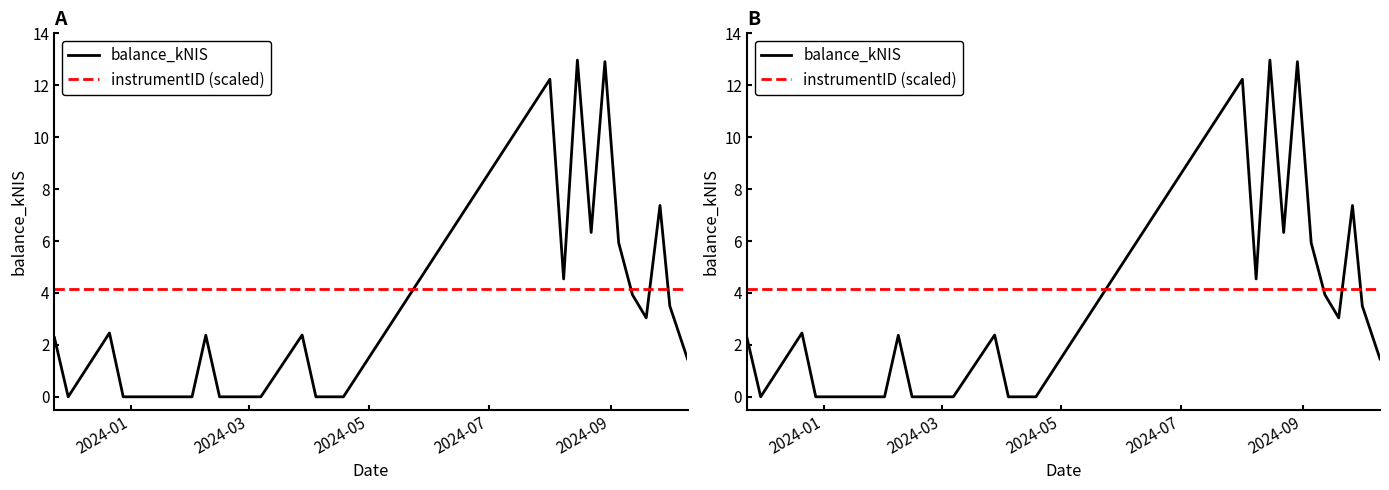

True or false: instrumentID (scaled) has more than 1 interior local peaks.

False